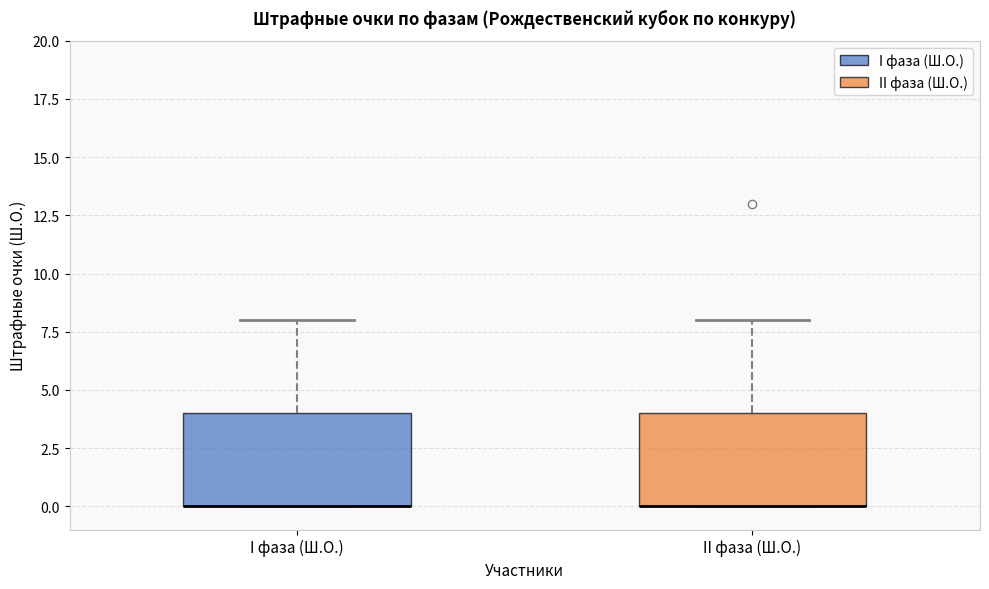

Reading left to right, read every box against the y-axis: the position of its median line, the range the box covers, and the ends of its whiskers. The values are not printed on the chart, so give them approximately, as read against the axis.

I фаза (Ш.О.): median 0 (drawn on the box's lower edge), box 0 to 4, whiskers 0 to 8
II фаза (Ш.О.): median 0 (drawn on the box's lower edge), box 0 to 4, whiskers 0 to 8